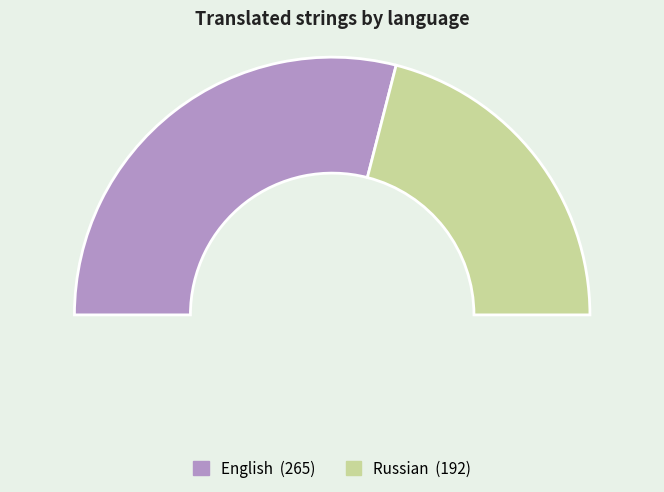

Rank the categories by value from lowest to highest.

Russian, English